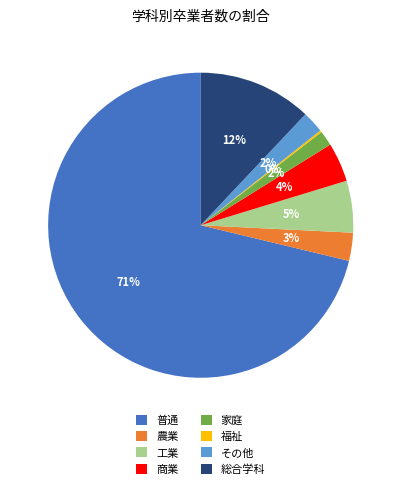

Is the sum of 家庭 and 普通 greater than half?

Yes